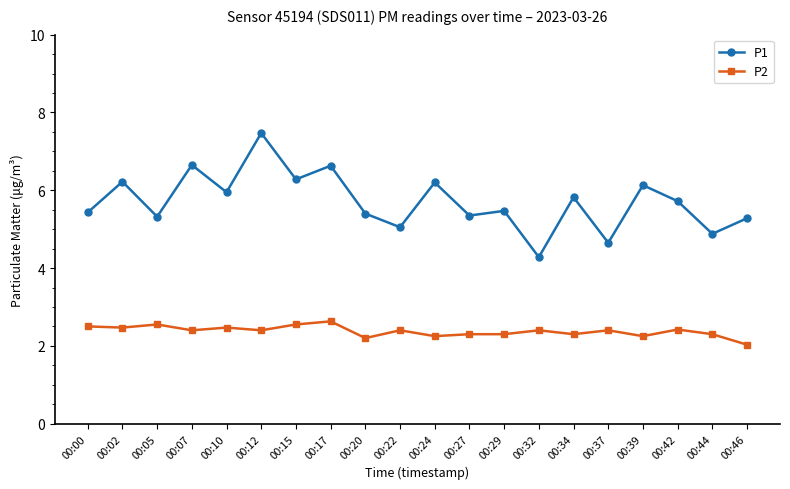

Where is the first local minimum for P1?

00:05